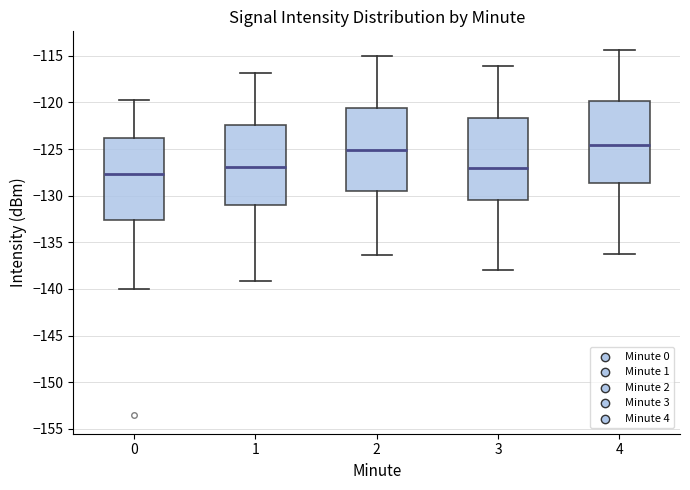

Which box's median line is the lowest?

0